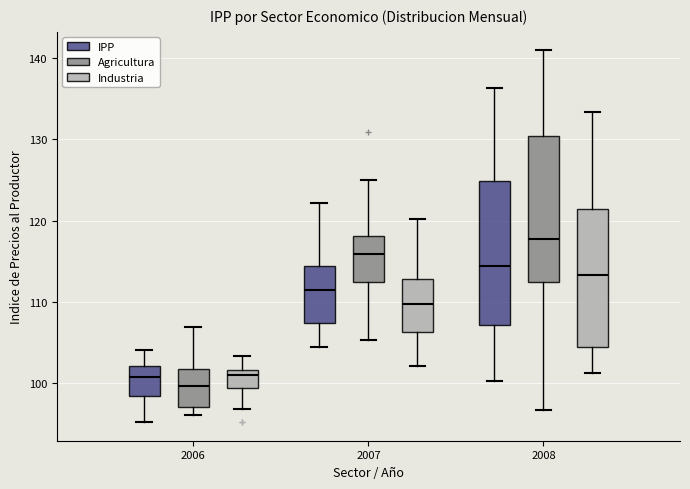

Reading left to right, transcribe this box plot: for each box, give where its median line is, the range the box spans, and where its two whiskers end, as read against the y-axis. The values are not printed on the chart, so give them approximately, as read against the axis.

2006 (IPP): median 101, box 98 to 102, whiskers 95 to 104
2006 (Agricultura): median 100, box 97 to 102, whiskers 96 to 107
2006 (Industria): median 101, box 99 to 102, whiskers 97 to 103
2007 (IPP): median 111, box 107 to 114, whiskers 104 to 122
2007 (Agricultura): median 116, box 112 to 118, whiskers 105 to 125
2007 (Industria): median 110, box 106 to 113, whiskers 102 to 120
2008 (IPP): median 114, box 107 to 125, whiskers 100 to 136
2008 (Agricultura): median 118, box 112 to 130, whiskers 97 to 141
2008 (Industria): median 113, box 104 to 121, whiskers 101 to 133